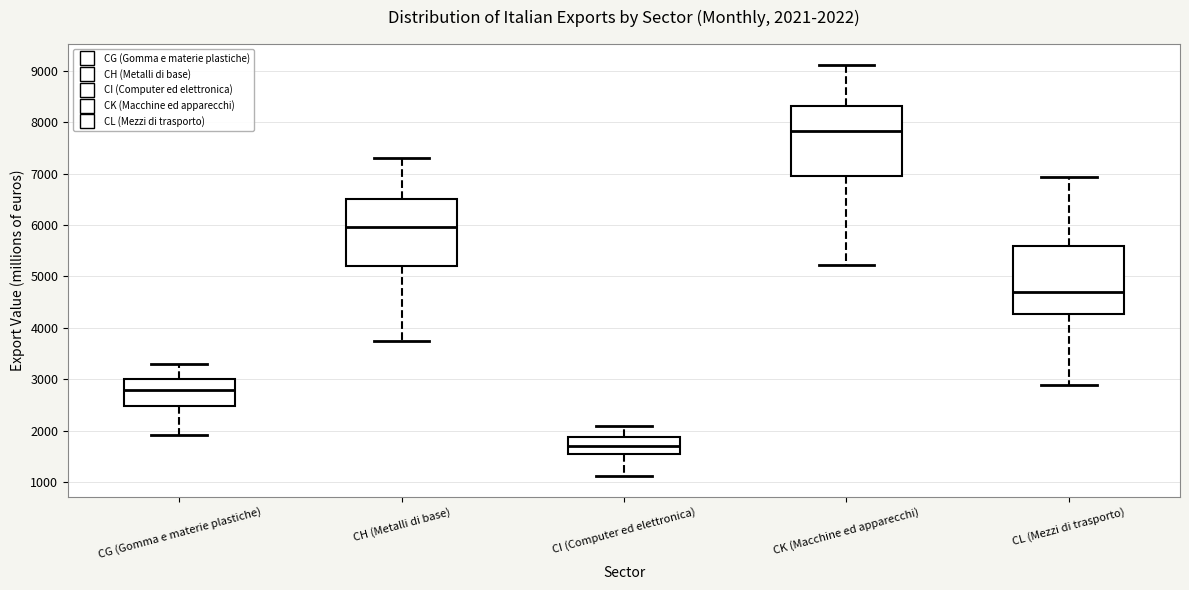

Which box's median line is the lowest?

CI (Computer ed elettronica)